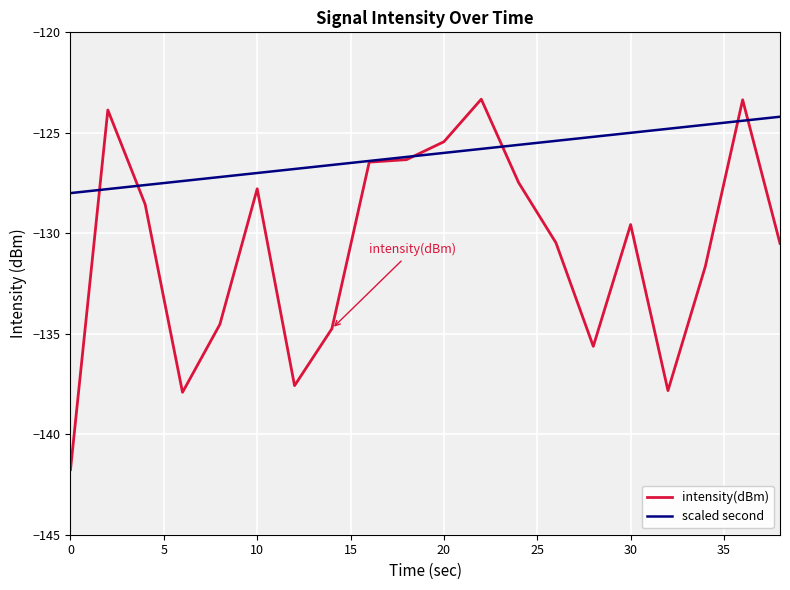

Which series has the largest total across all categories?

scaled second